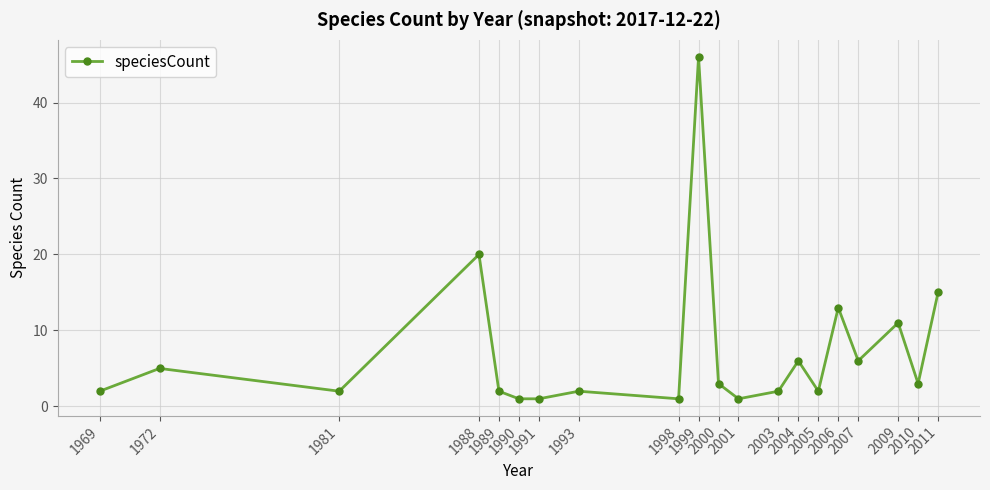

What is the ratio of the value at 2006 to the value at 2007?

2.2